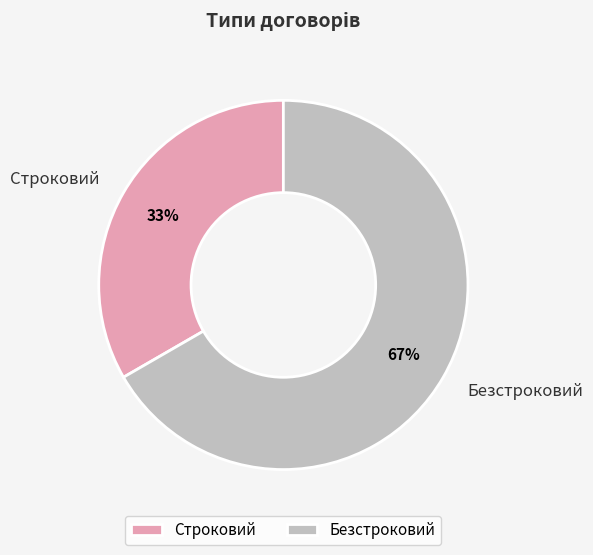

To the nearest percent, what percentage of the pie is Строковий?

33%